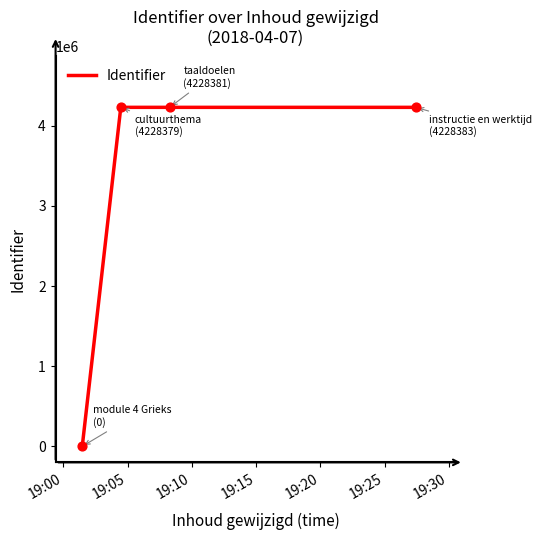

What is the difference between the maximum and minimum values?

4228383